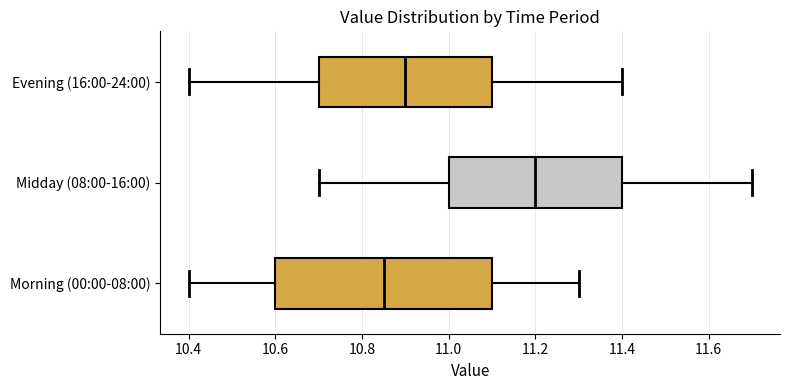

Reading bottom to top, read every box against the x-axis: the position of its median line, the range the box covers, and the ends of its whiskers. The values are not printed on the chart, so give them approximately, as read against the axis.

Morning (00:00-08:00): median 10.86, box 10.60 to 11.10, whiskers 10.40 to 11.30
Midday (08:00-16:00): median 11.20, box 11.00 to 11.40, whiskers 10.70 to 11.70
Evening (16:00-24:00): median 10.90, box 10.70 to 11.10, whiskers 10.40 to 11.40